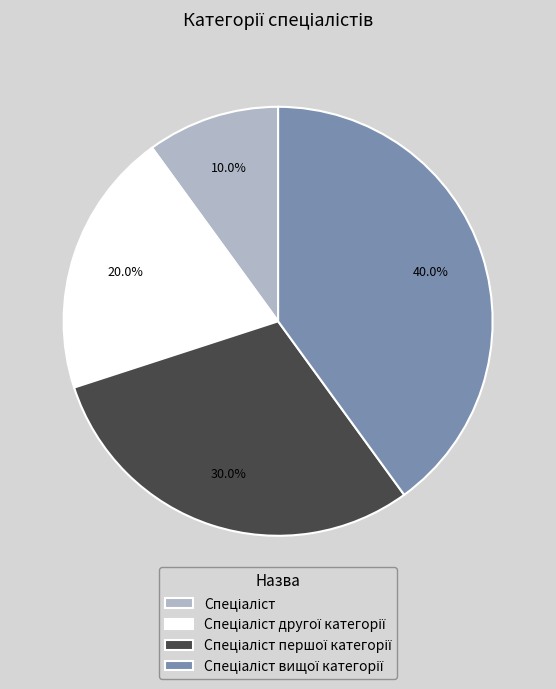

Is there any slice that represents more than half of the pie?

No